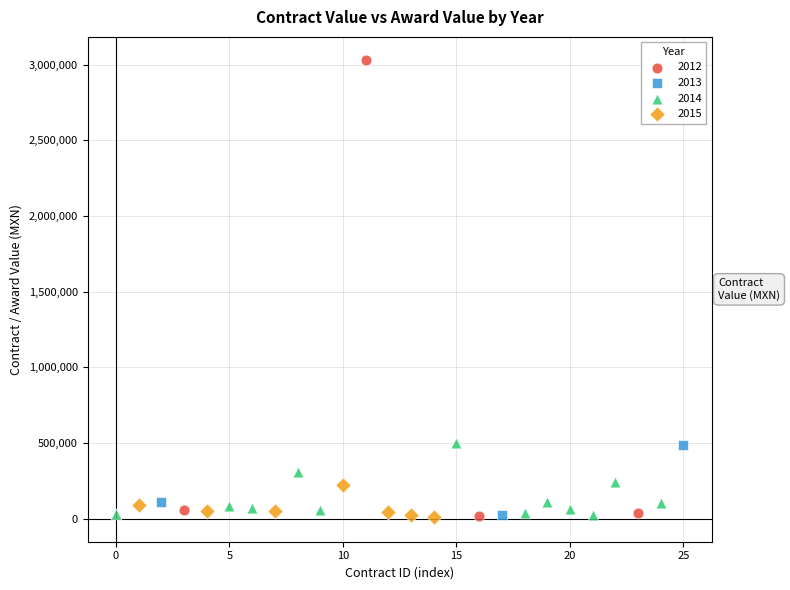

Which series has the largest Y range (max minus min)?

2012